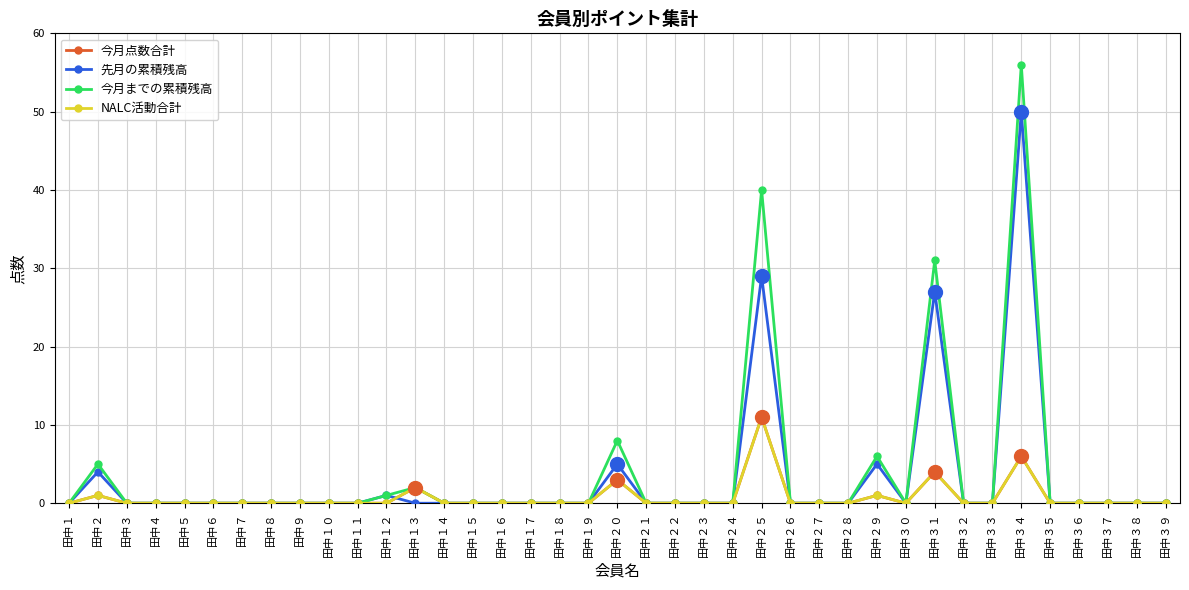

Does the chart have visible grid lines?

Yes